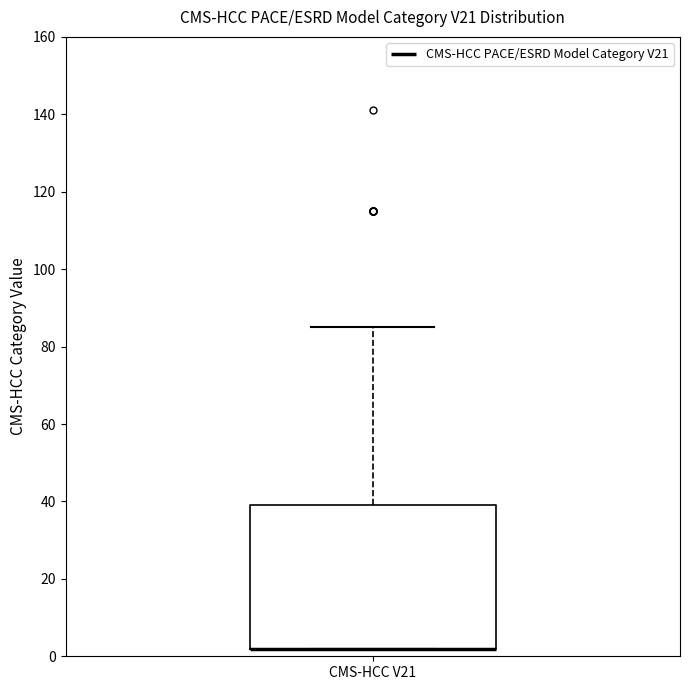

Read this box plot against the y-axis: the position of the median line, the range covered by the box, and the ends of both whiskers. The values are not printed on the chart, so give them approximately, as read against the axis.

median 2 (drawn on the box's lower edge), box 2 to 40, whiskers 2 to 86